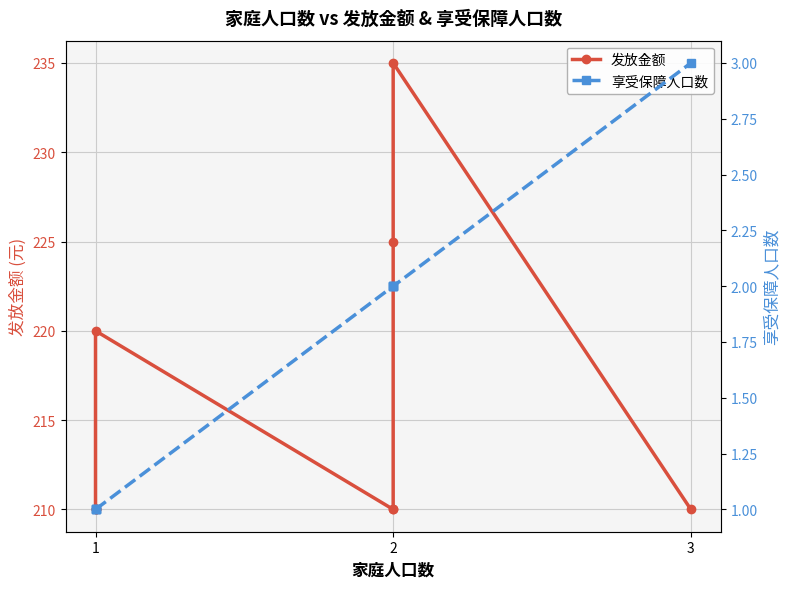

What are all the series names shown in the legend?

发放金额, 享受保障人口数